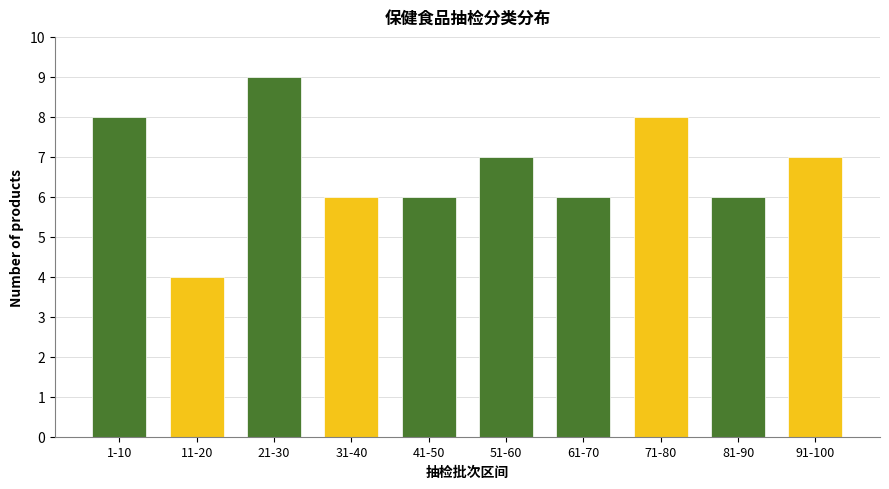

Reading right to left, what are all the values shown in this chart?

91-100=7	81-90=6	71-80=8	61-70=6	51-60=7	41-50=6	31-40=6	21-30=9	11-20=4	1-10=8